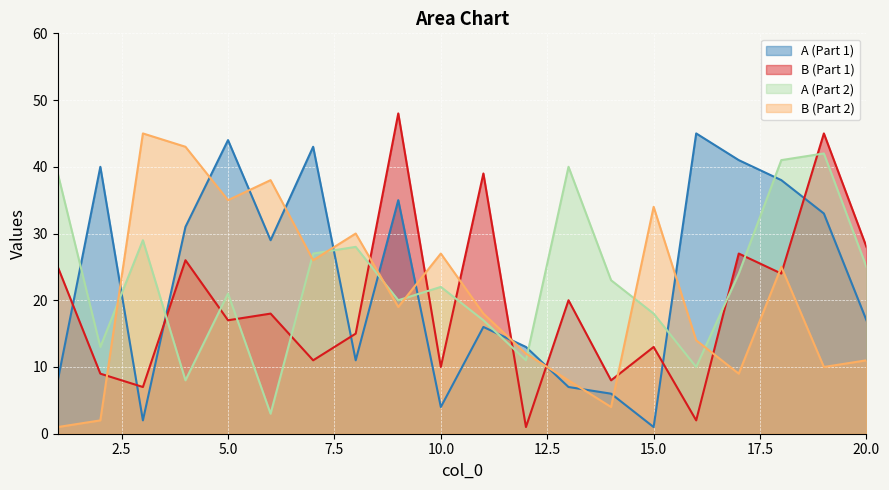

What is the sum of the B_1 values at 4 and 15?

39